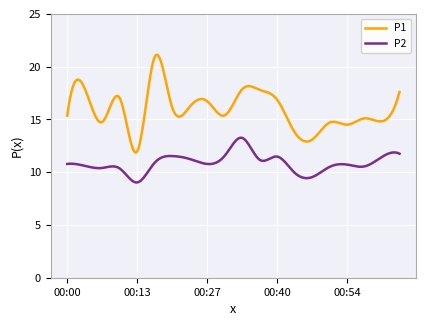

True or false: P1 and P2 cross at least once.

False